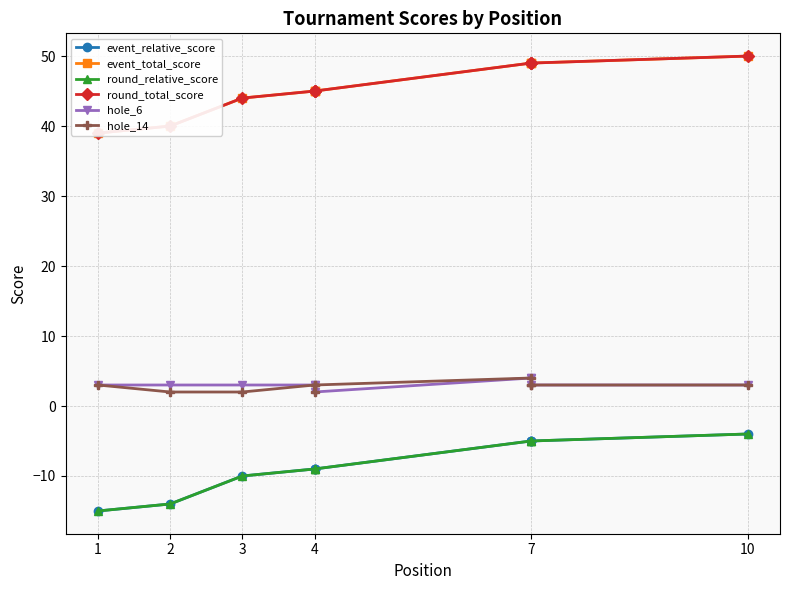

At 4, list the series in order from largest to smallest.

event_total_score, round_total_score, hole_6, hole_14, event_relative_score, round_relative_score